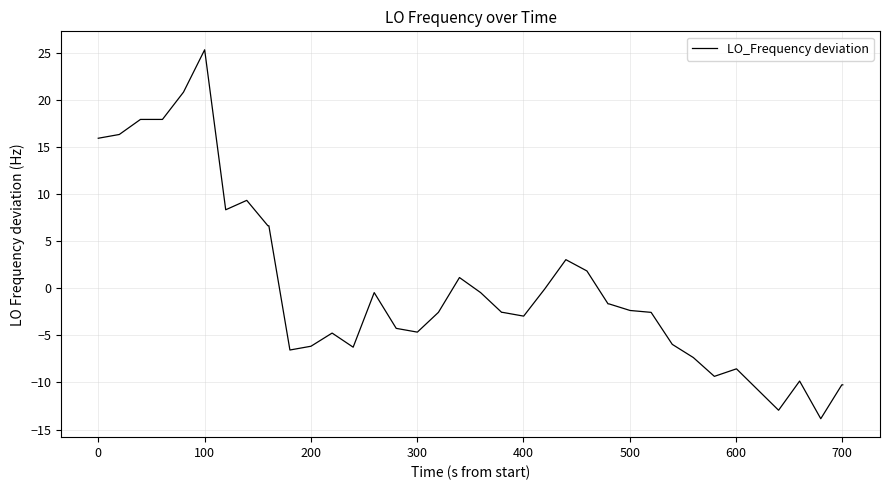

What is the difference between the maximum and minimum values?

39.2